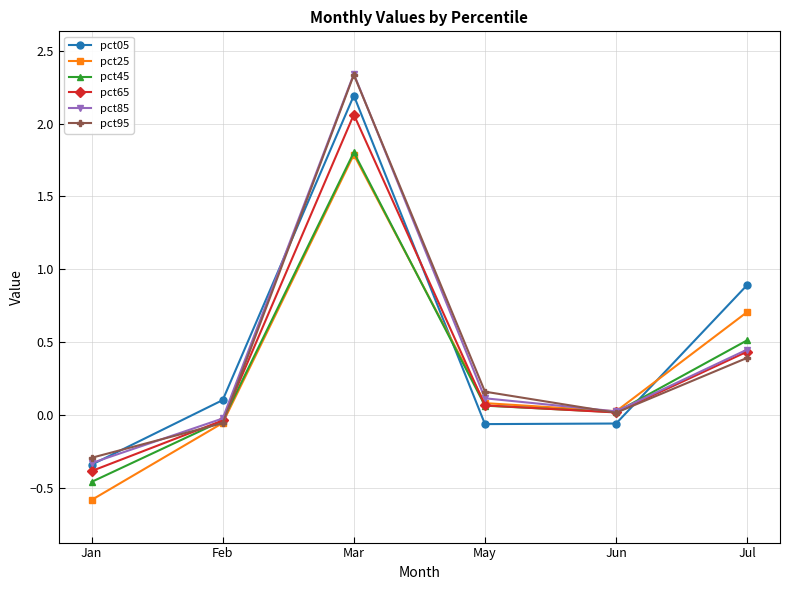

In pct65, how many points are lower than both neighbors (excluding endpoints)?

1